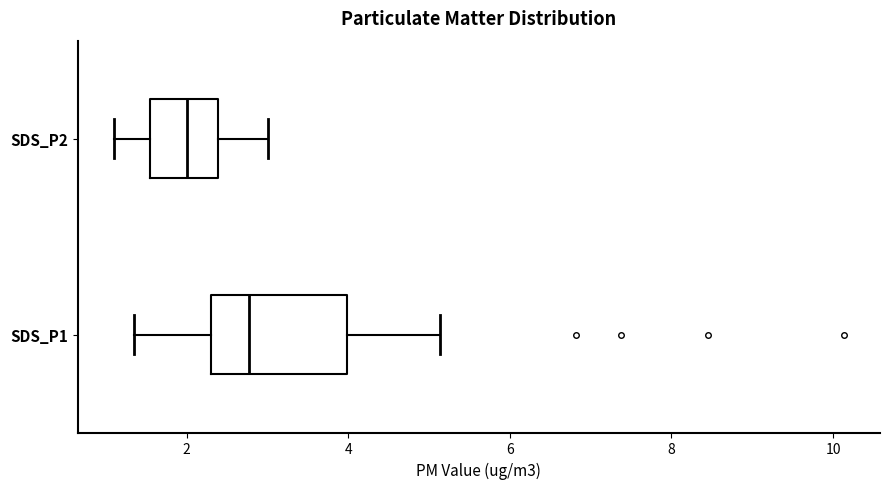

Which box's median line is the furthest to the left?

SDS_P2